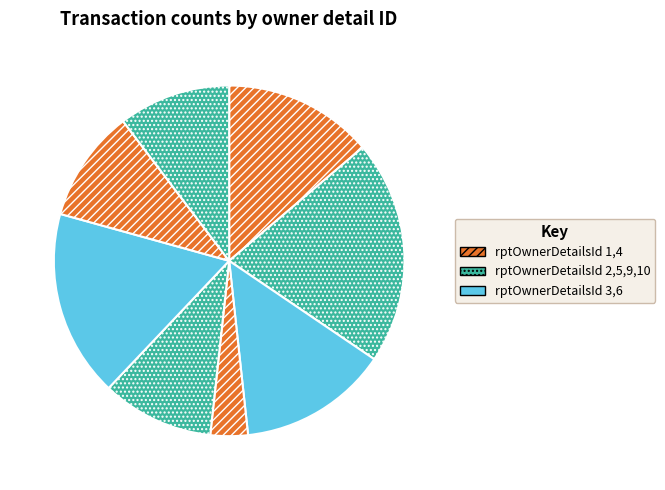

Count the number of slices in the pie.

8